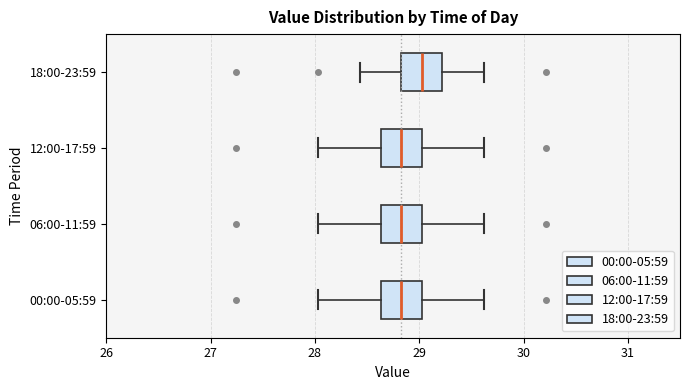

Reading bottom to top, read every box against the x-axis: the position of its median line, the range the box covers, and the ends of its whiskers. The values are not printed on the chart, so give them approximately, as read against the axis.

00:00-05:59: median 28.8, box 28.6 to 29.0, whiskers 28.0 to 29.6
06:00-11:59: median 28.8, box 28.6 to 29.0, whiskers 28.0 to 29.6
12:00-17:59: median 28.8, box 28.6 to 29.0, whiskers 28.0 to 29.6
18:00-23:59: median 29.0, box 28.8 to 29.2, whiskers 28.4 to 29.6